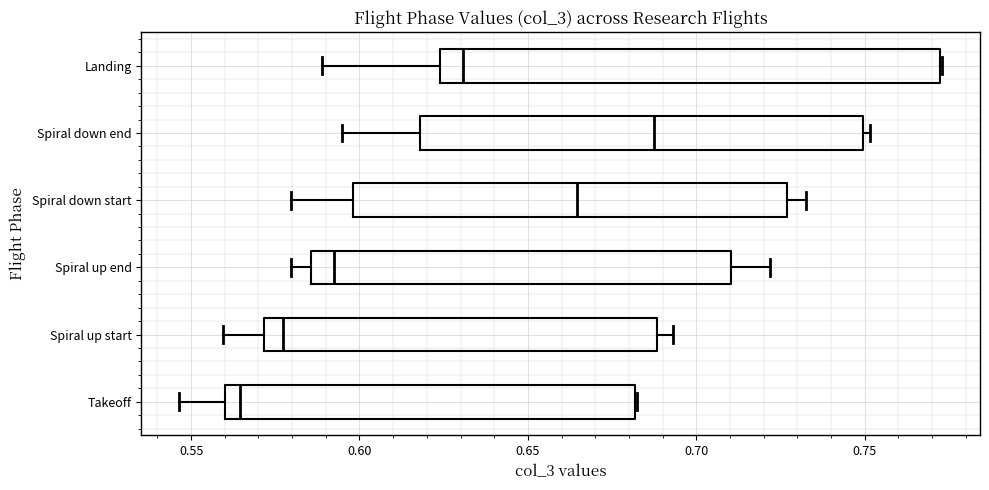

Reading bottom to top, read every box against the x-axis: the position of its median line, the range the box covers, and the ends of its whiskers. The values are not printed on the chart, so give them approximately, as read against the axis.

Takeoff: median 0.565, box 0.560 to 0.680, whiskers 0.545 to 0.685
Spiral up start: median 0.575, box 0.570 to 0.690, whiskers 0.560 to 0.695
Spiral up end: median 0.590, box 0.585 to 0.710, whiskers 0.580 to 0.720
Spiral down start: median 0.665, box 0.600 to 0.725, whiskers 0.580 to 0.735
Spiral down end: median 0.685, box 0.620 to 0.750, whiskers 0.595 to 0.750 (just right of the box's right edge)
Landing: median 0.630, box 0.625 to 0.770, whiskers 0.590 to 0.775